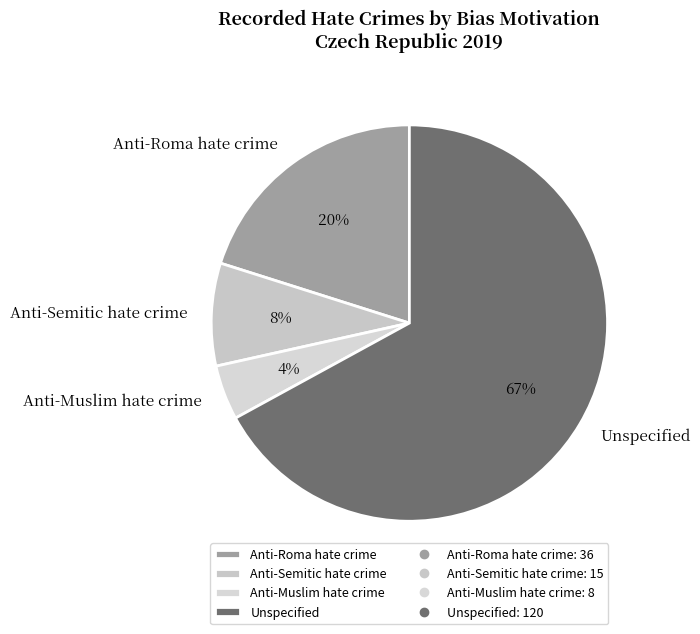

Which slice is the smallest?

Anti-Muslim hate crime